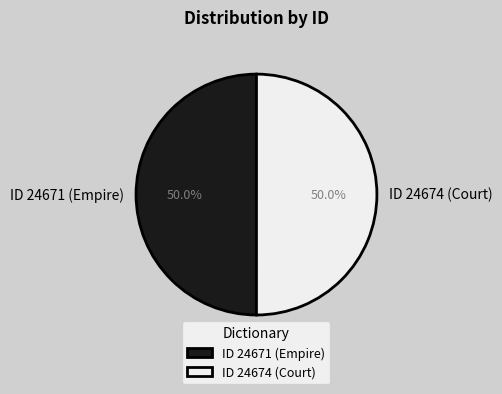

Approximately how many times larger is the value at ID 24671 (Empire) compared to ID 24674 (Court)?

1.0